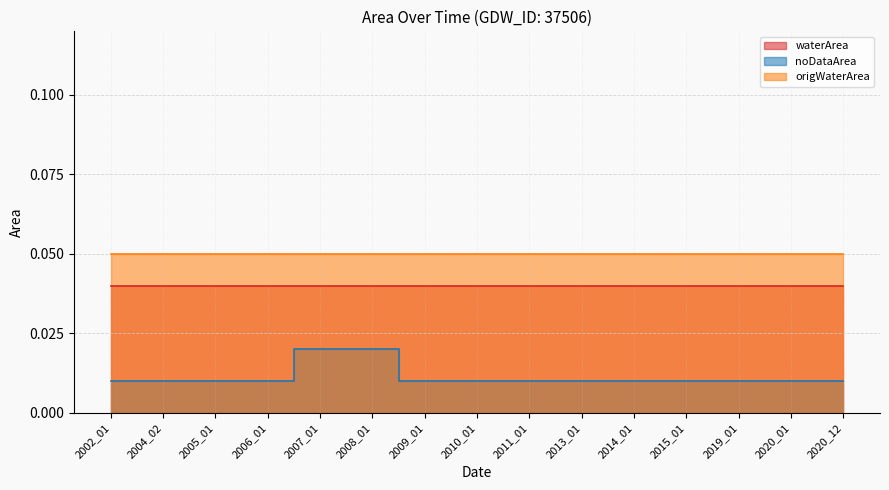

List the series in order of their overall mean, highest first.

origWaterArea, waterArea, noDataArea